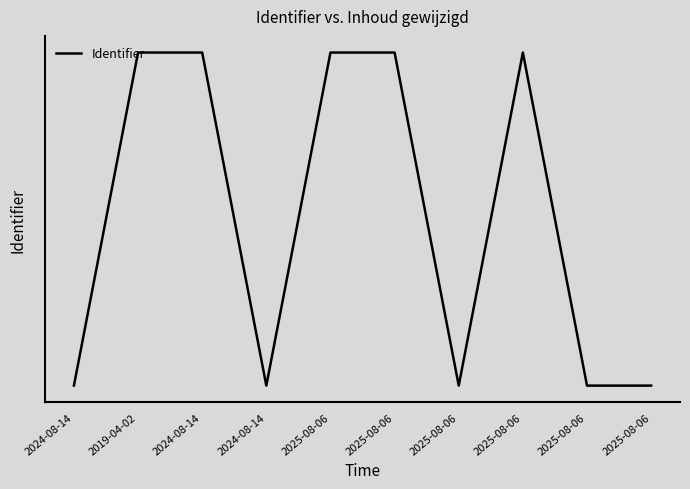

Does the chart have visible grid lines?

No